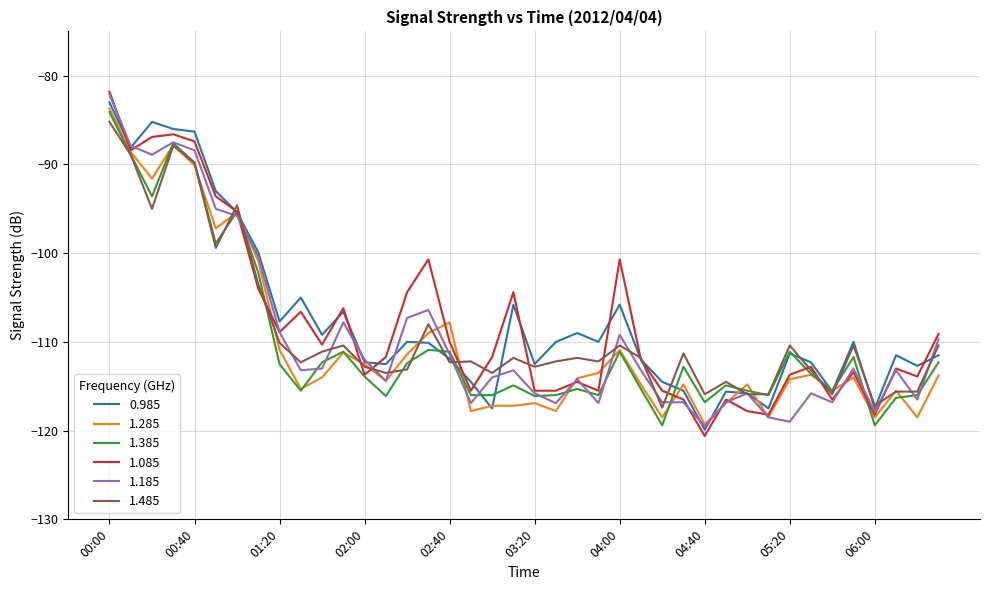

What is the highest value of the 1.485 series?

-85.2